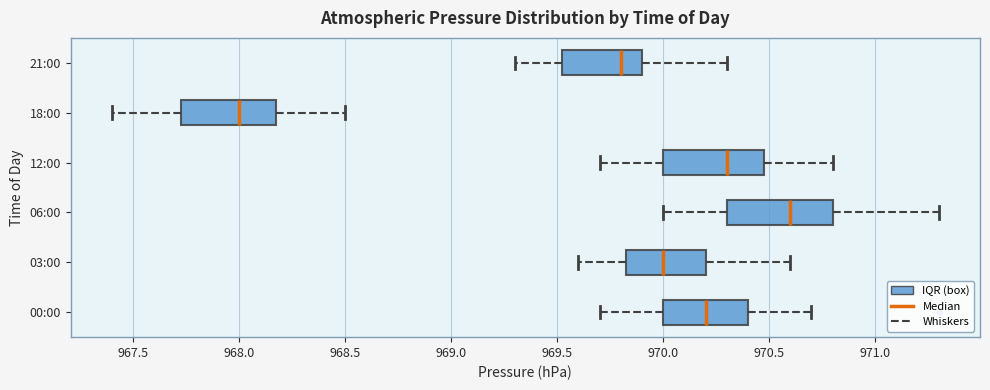

Which box has the furthest to the right median line?

06:00